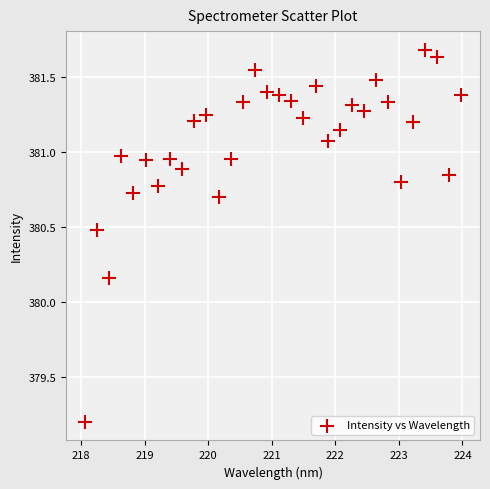

What is the range of Y values (max minus min)?

2.5